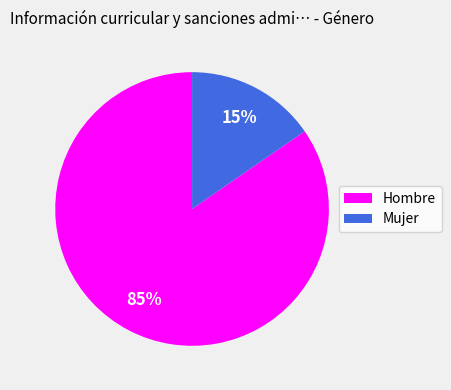

Between Mujer and Hombre, which is larger?

Hombre